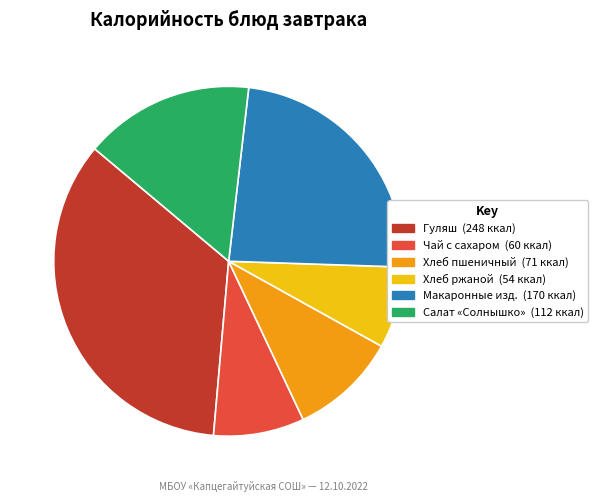

Is there any slice that represents more than half of the pie?

No